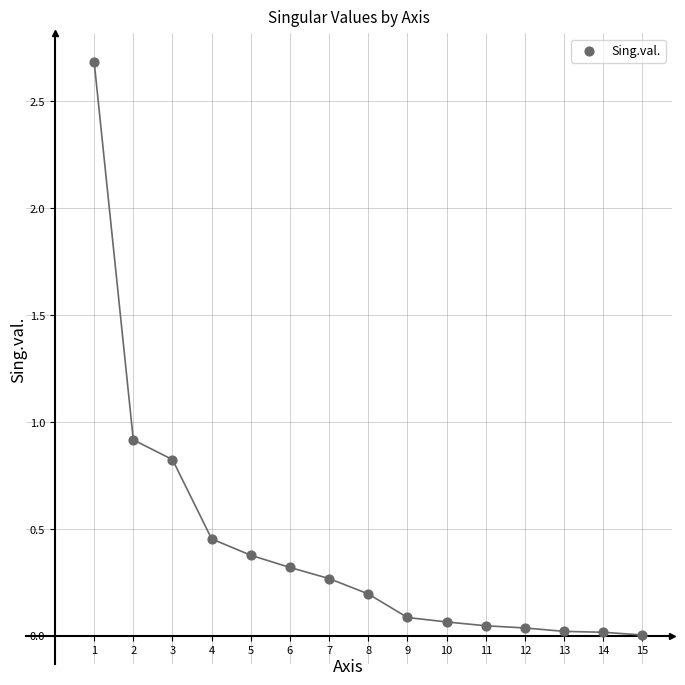

What is the range of Y values (max minus min)?

2.7